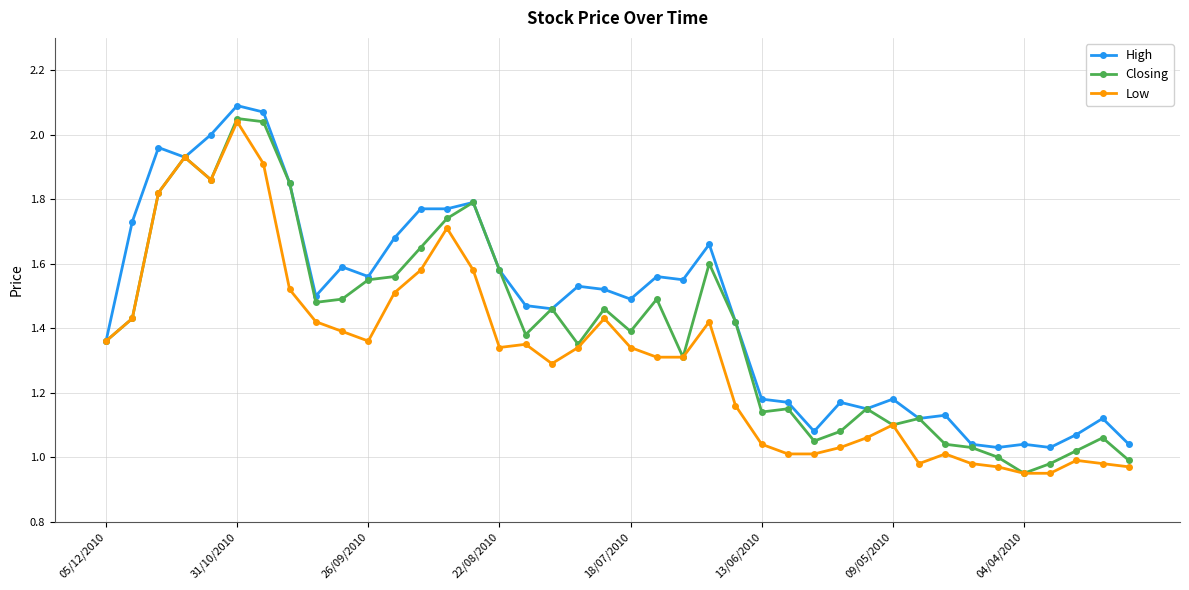

Rank the series by their average value, from lowest to highest.

Low, Closing, High